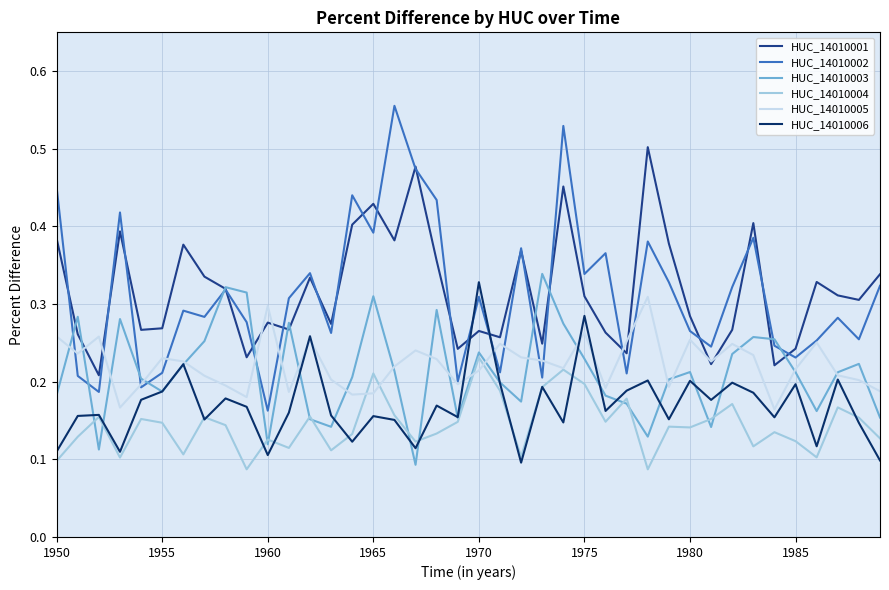

True or false: HUC_14010001 and HUC_14010004 intersect in this chart.

False